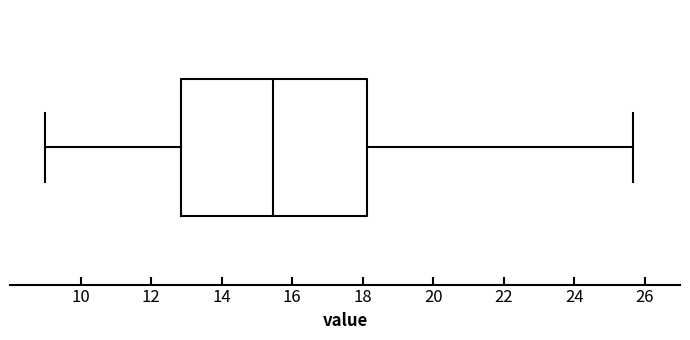

Read this box plot against the x-axis: the position of the median line, the range covered by the box, and the ends of both whiskers. The values are not printed on the chart, so give them approximately, as read against the axis.

median 15.4, box 12.8 to 18.2, whiskers 9.0 to 25.6